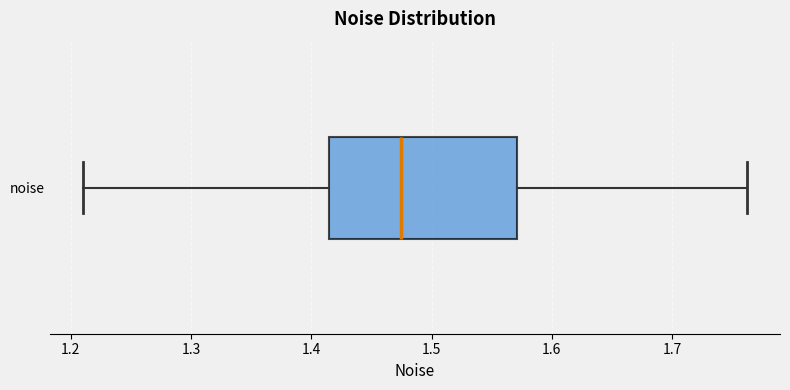

Where is the right edge of the box for noise on the x-axis? The values are not printed on the chart, so give them approximately, as read against the axis.

1.57